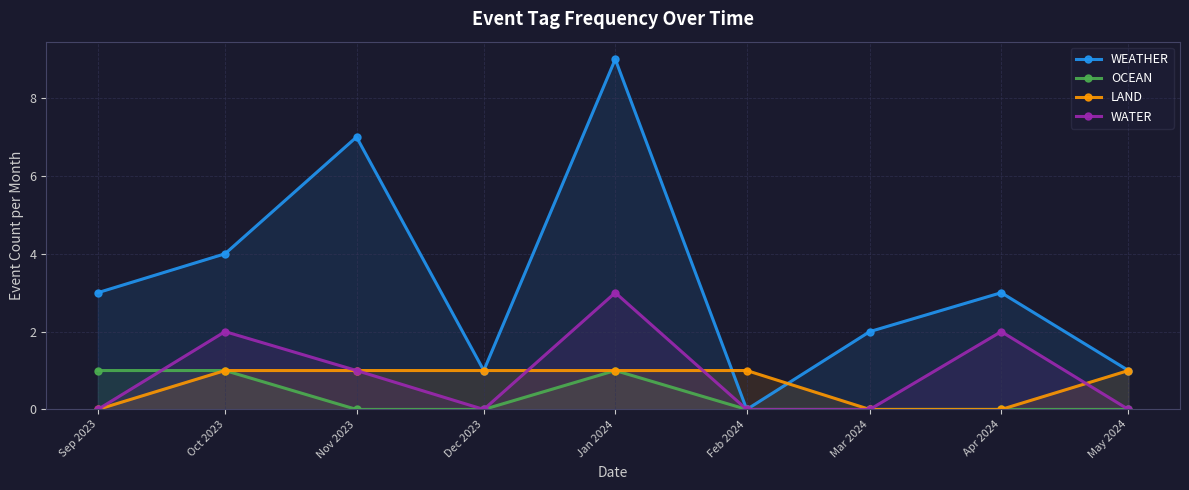

What is the total value across all series at Jan 2024?

14